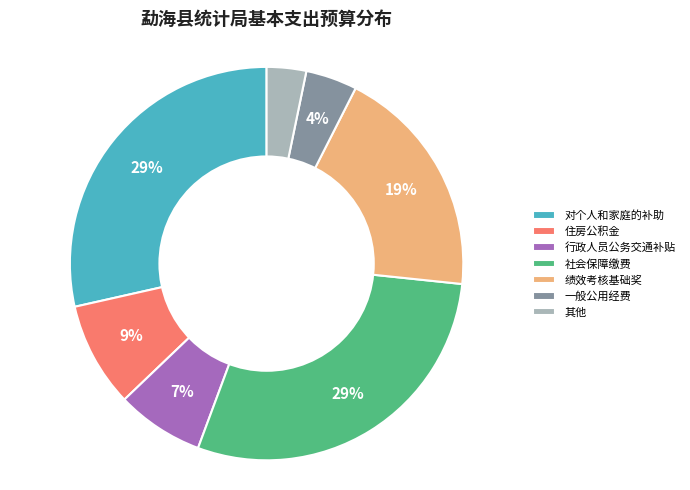

Is it true that 对个人和家庭的补助 is 22% of the pie?

False